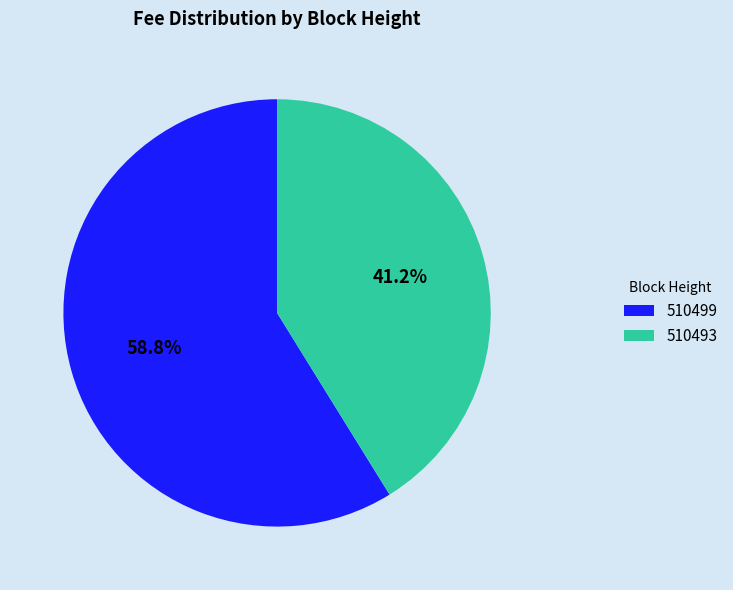

Rank the categories by value from highest to lowest.

510499, 510493